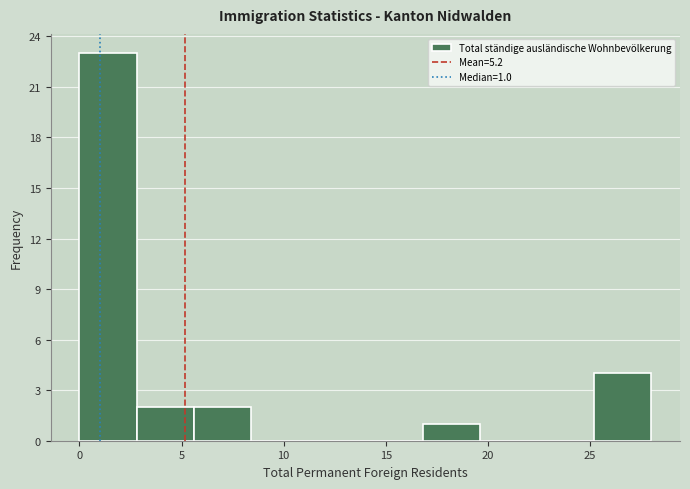

Which range on the x-axis has the tallest bar?

0.0 to 2.8